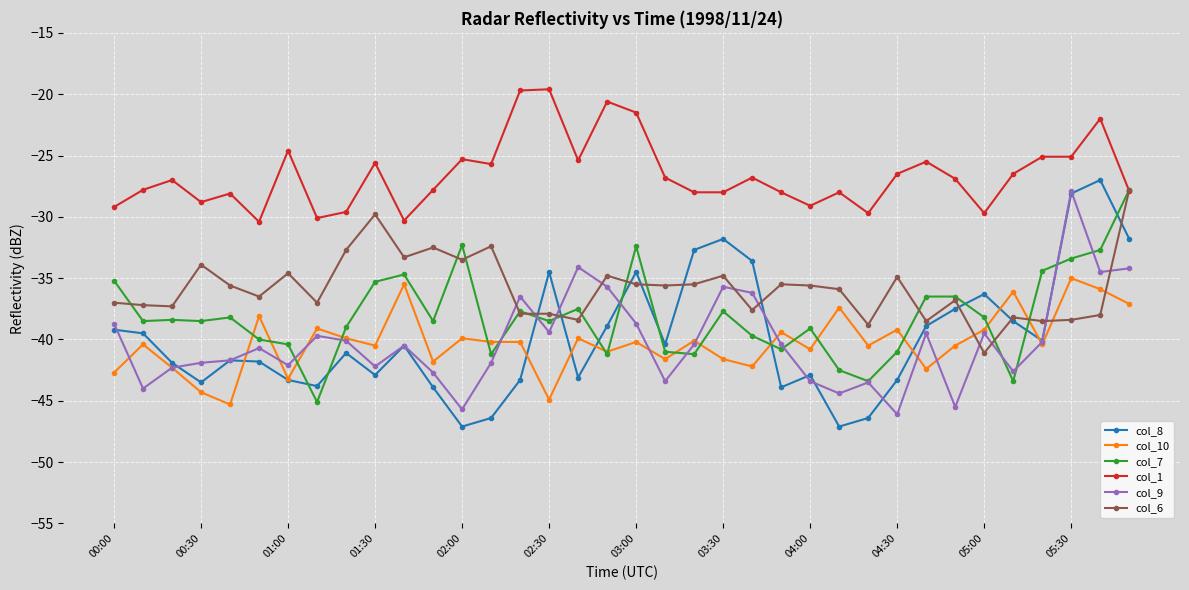

How many lines are shown in the chart?

6